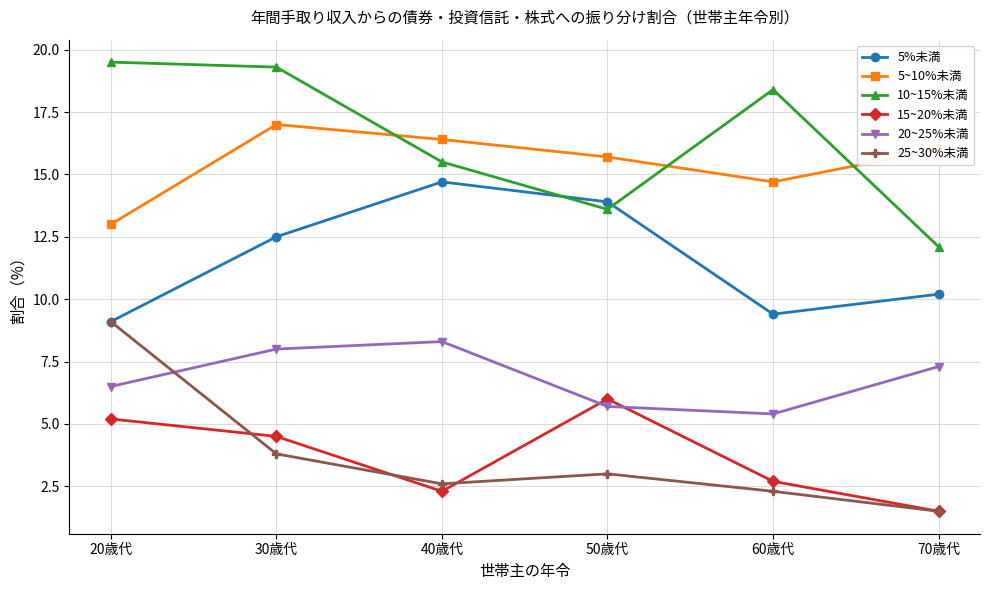

What is the greatest value displayed?

19.5